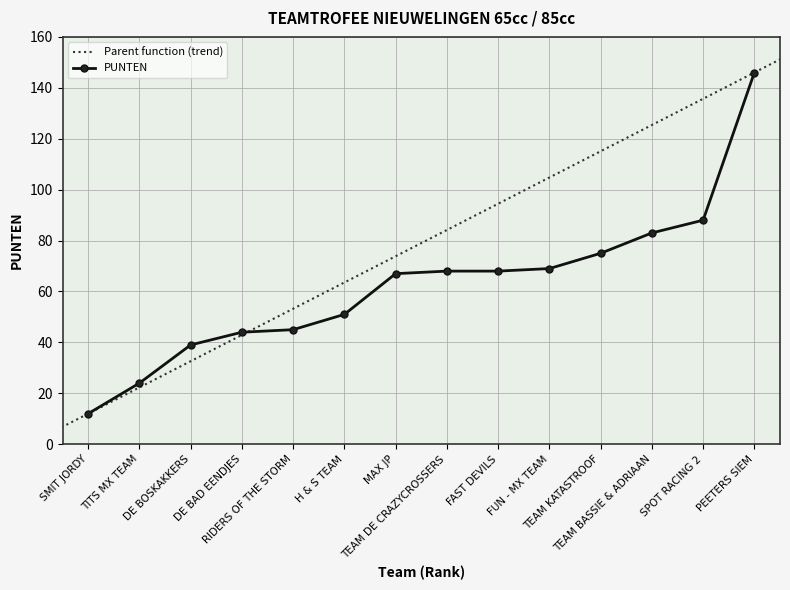

How many lines are shown in the chart?

1